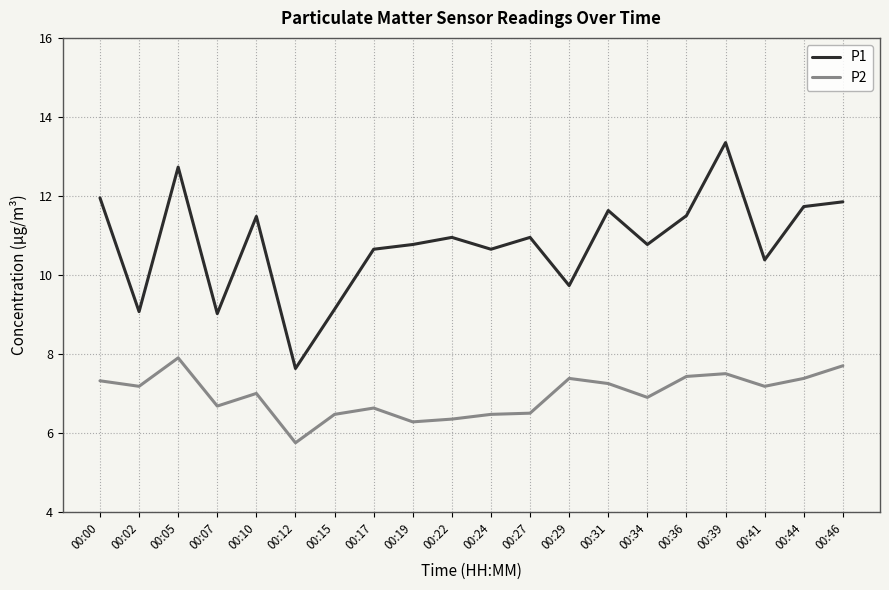

Rank the series by their maximum value, from highest to lowest.

P1, P2